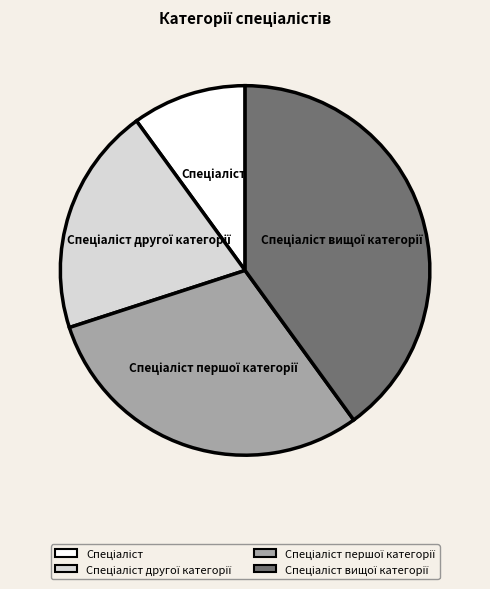

Is there any slice that represents more than half of the pie?

No